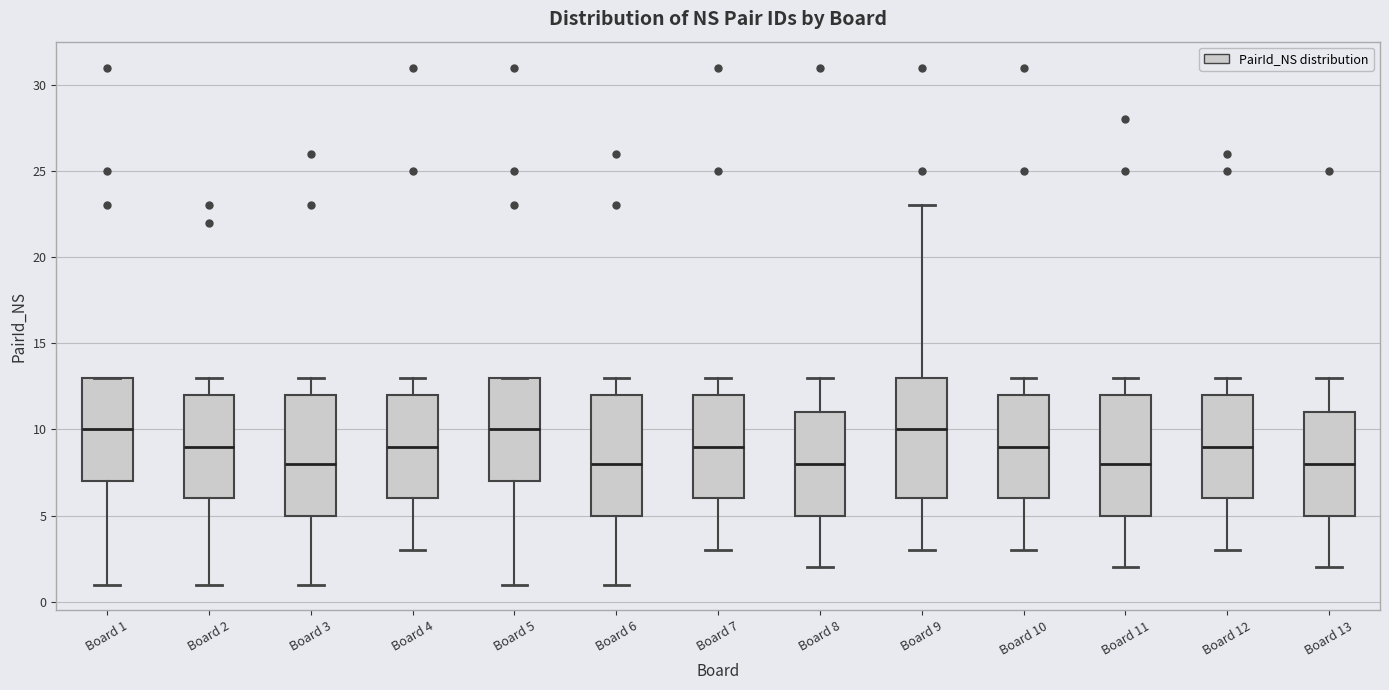

Reading left to right, transcribe this box plot: for each box, give where its median line is, the range the box spans, and where its two whiskers end, as read against the y-axis. The values are not printed on the chart, so give them approximately, as read against the axis.

Board 1: median 10, box 7 to 13, whiskers 1 to 13
Board 2: median 9, box 6 to 12, whiskers 1 to 13
Board 3: median 8, box 5 to 12, whiskers 1 to 13
Board 4: median 9, box 6 to 12, whiskers 3 to 13
Board 5: median 10, box 7 to 13, whiskers 1 to 13
Board 6: median 8, box 5 to 12, whiskers 1 to 13
Board 7: median 9, box 6 to 12, whiskers 3 to 13
Board 8: median 8, box 5 to 11, whiskers 2 to 13
Board 9: median 10, box 6 to 13, whiskers 3 to 23
Board 10: median 9, box 6 to 12, whiskers 3 to 13
Board 11: median 8, box 5 to 12, whiskers 2 to 13
Board 12: median 9, box 6 to 12, whiskers 3 to 13
Board 13: median 8, box 5 to 11, whiskers 2 to 13